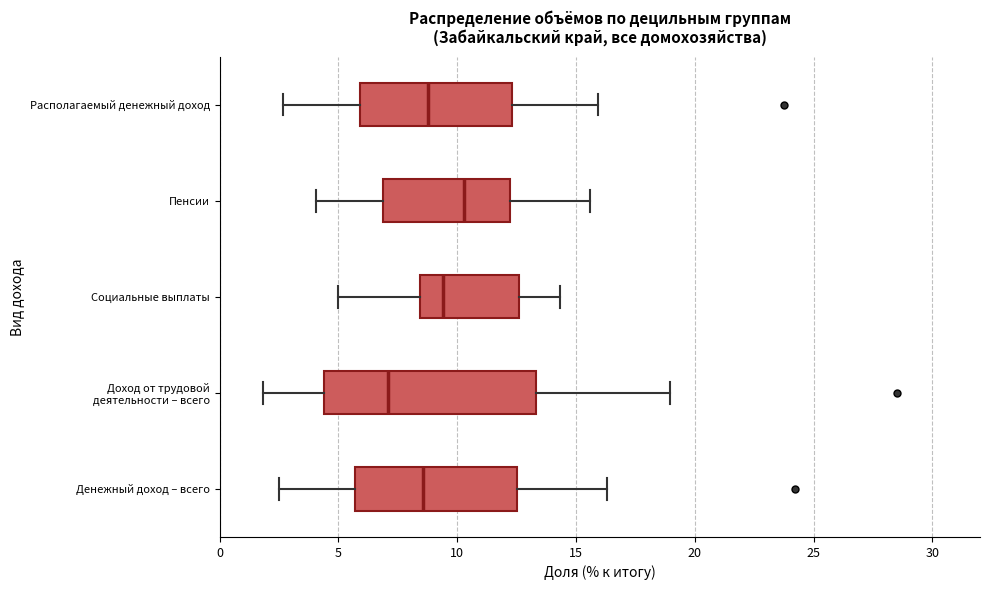

Which box is the widest, from its left edge to its right edge?

Доход от трудовой деятельности – всего